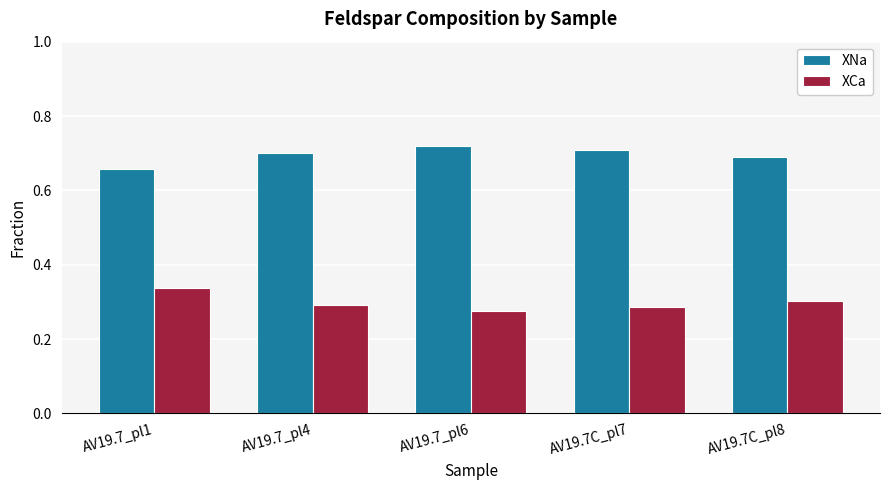

Is the value of XNa at AV19.7_pl6 greater than the value of XCa at AV19.7_pl4?

Yes